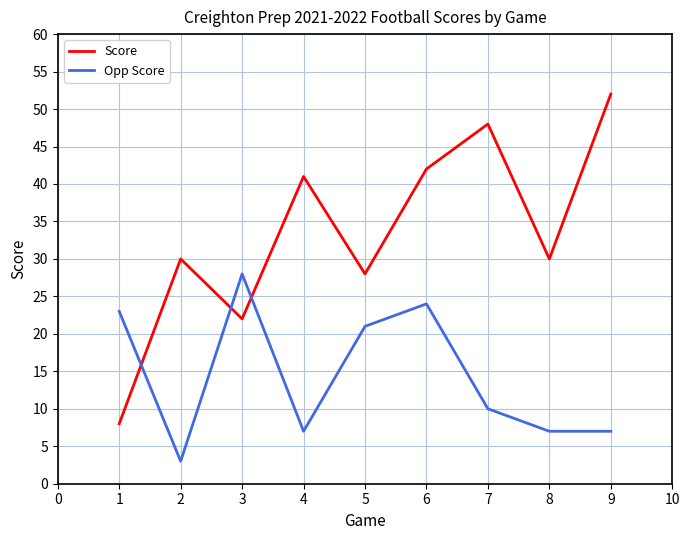

Does the chart display data point markers on the line(s)?

No